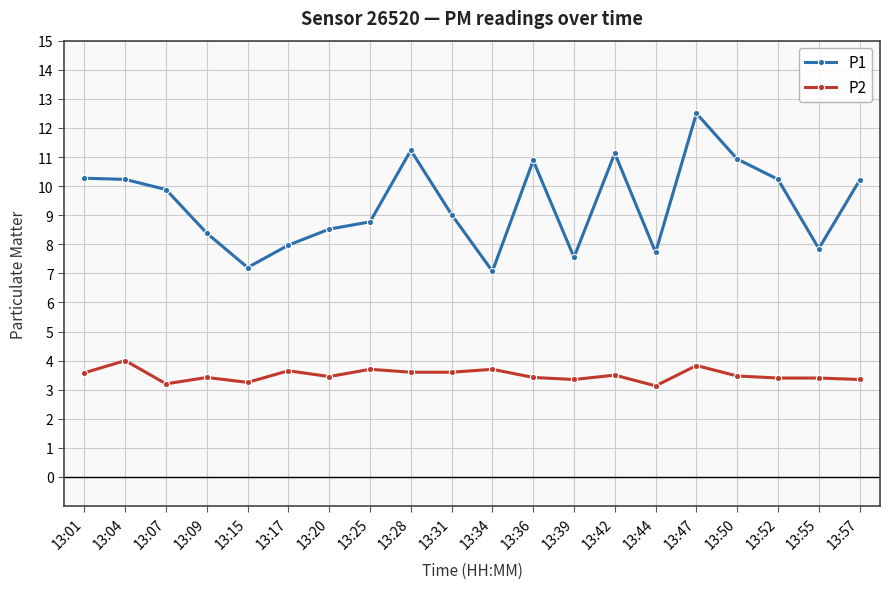

True or false: P1 has a value of 19.3 at 13:36.

False